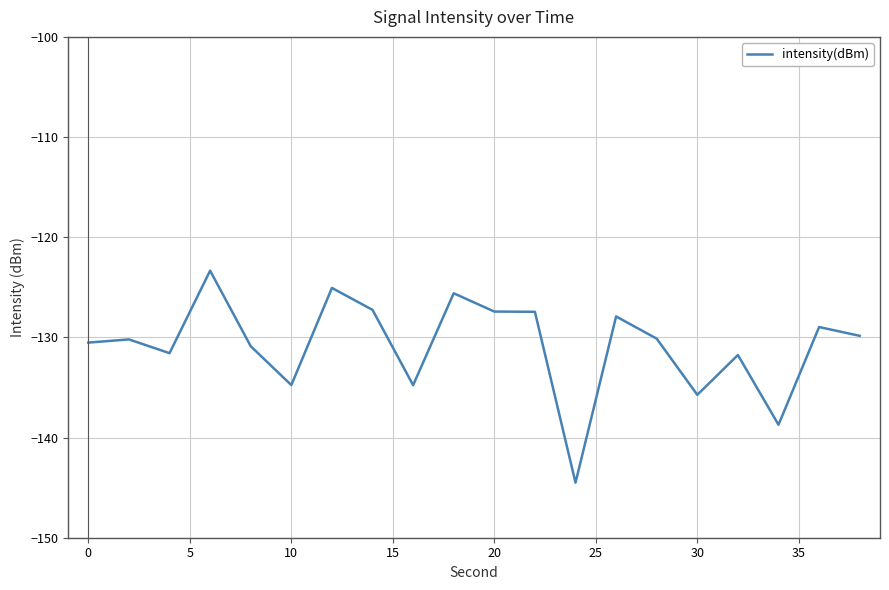

What is the minimum value shown in the chart?

-144.5